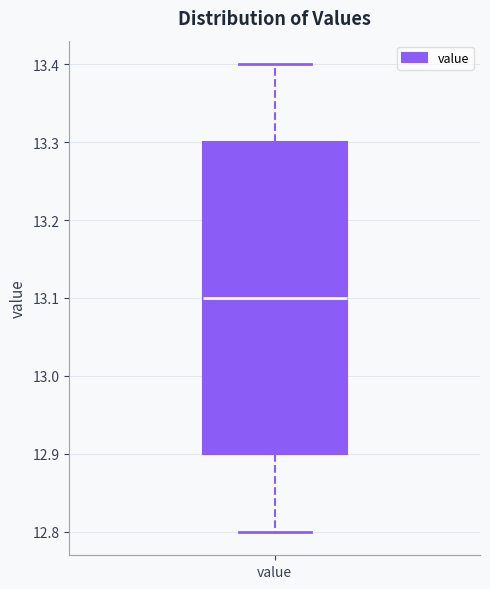

Where is the lower edge of the box for value on the y-axis? The values are not printed on the chart, so give them approximately, as read against the axis.

12.9